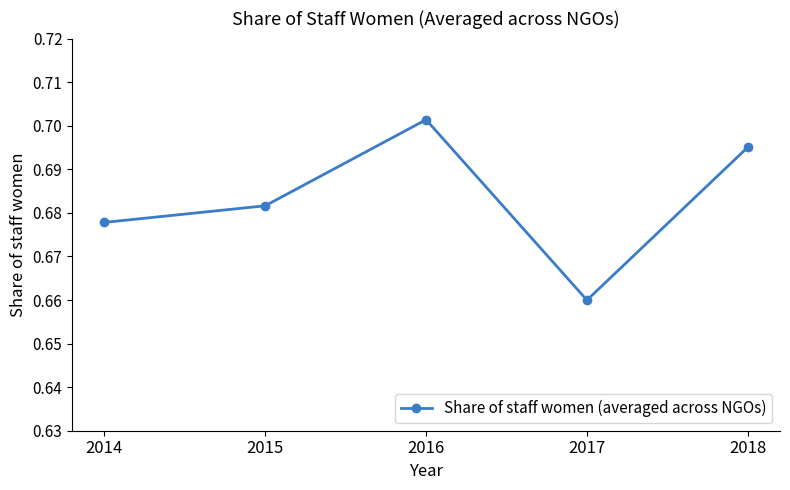

Does the chart display data point markers on the line(s)?

Yes